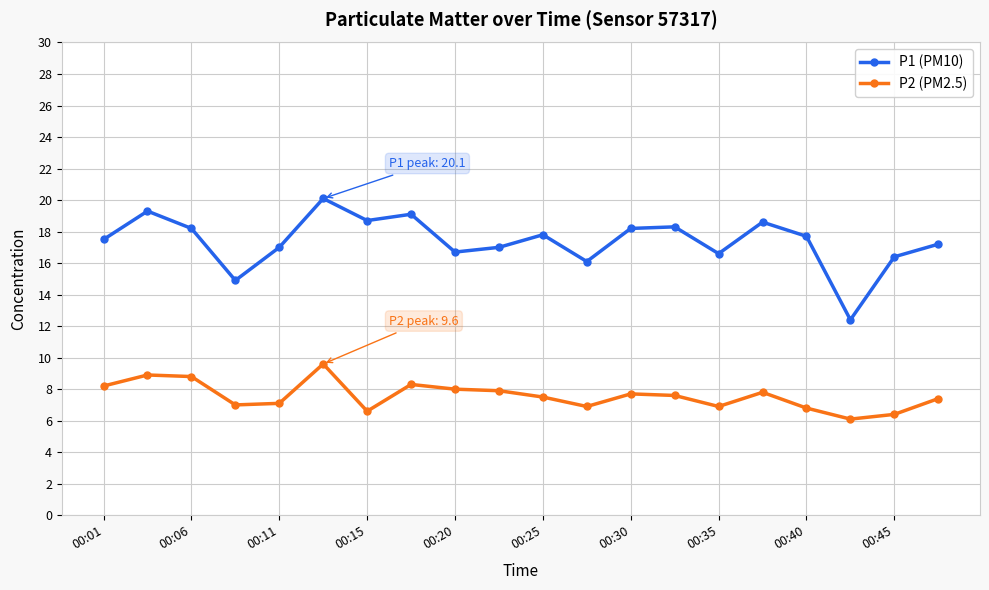

What is the value of the P1 (PM10) point at the 12th from the left?

16.1